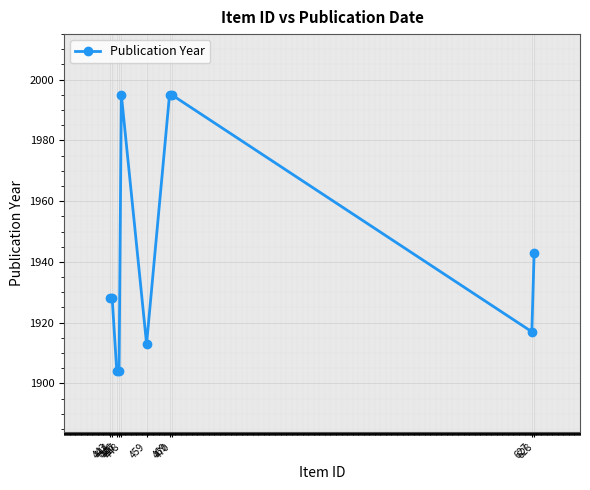

What is the average value?

1942